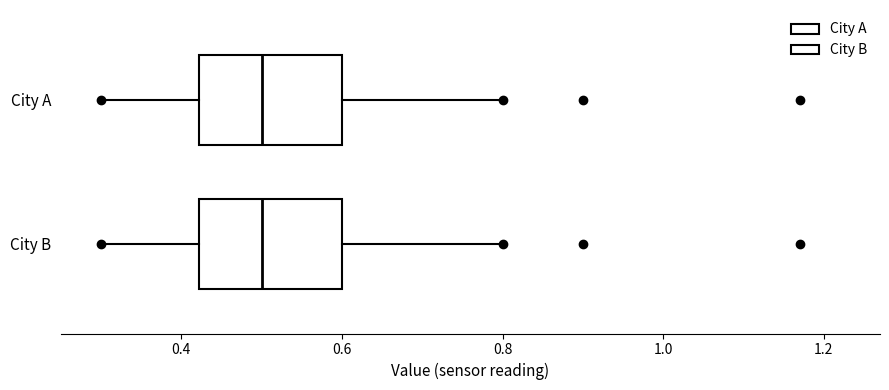

Reading bottom to top, read every box against the x-axis: the position of its median line, the range the box covers, and the ends of its whiskers. The values are not printed on the chart, so give them approximately, as read against the axis.

City B: median 0.50, box 0.42 to 0.60, whiskers 0.30 to 0.80
City A: median 0.50, box 0.42 to 0.60, whiskers 0.30 to 0.80